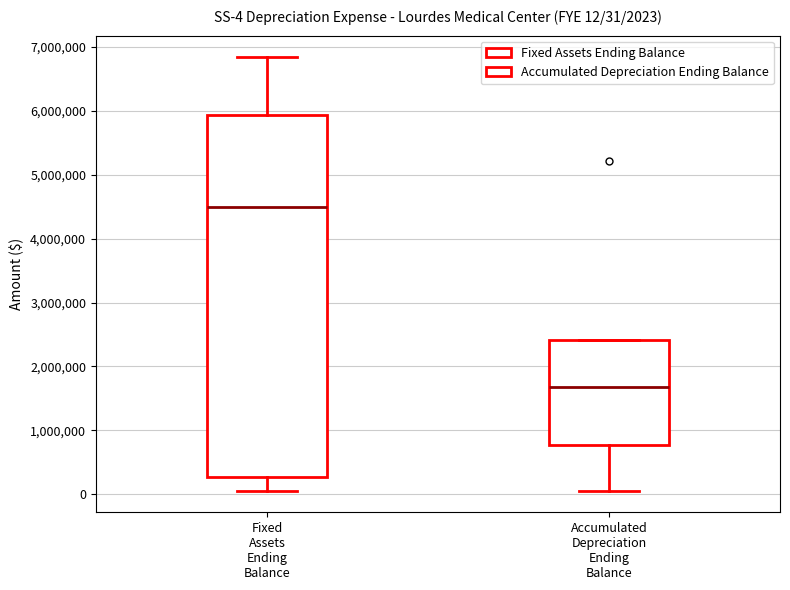

Which box is the tallest, from its lower edge to its upper edge?

Fixed Assets Ending Balance